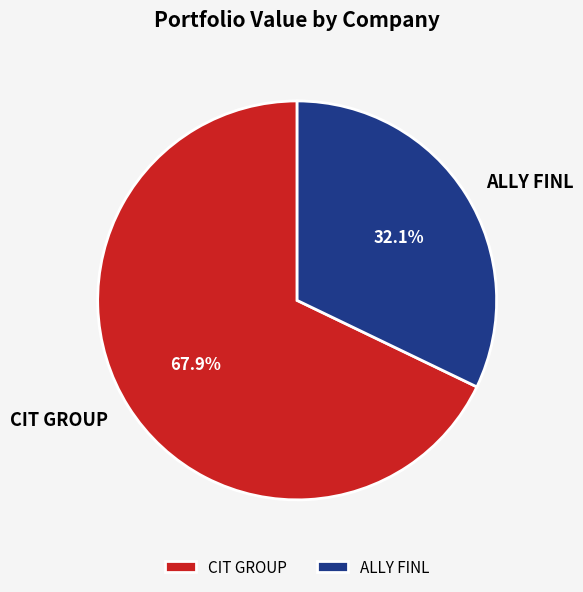

What is the largest slice in the pie chart?

CIT GROUP